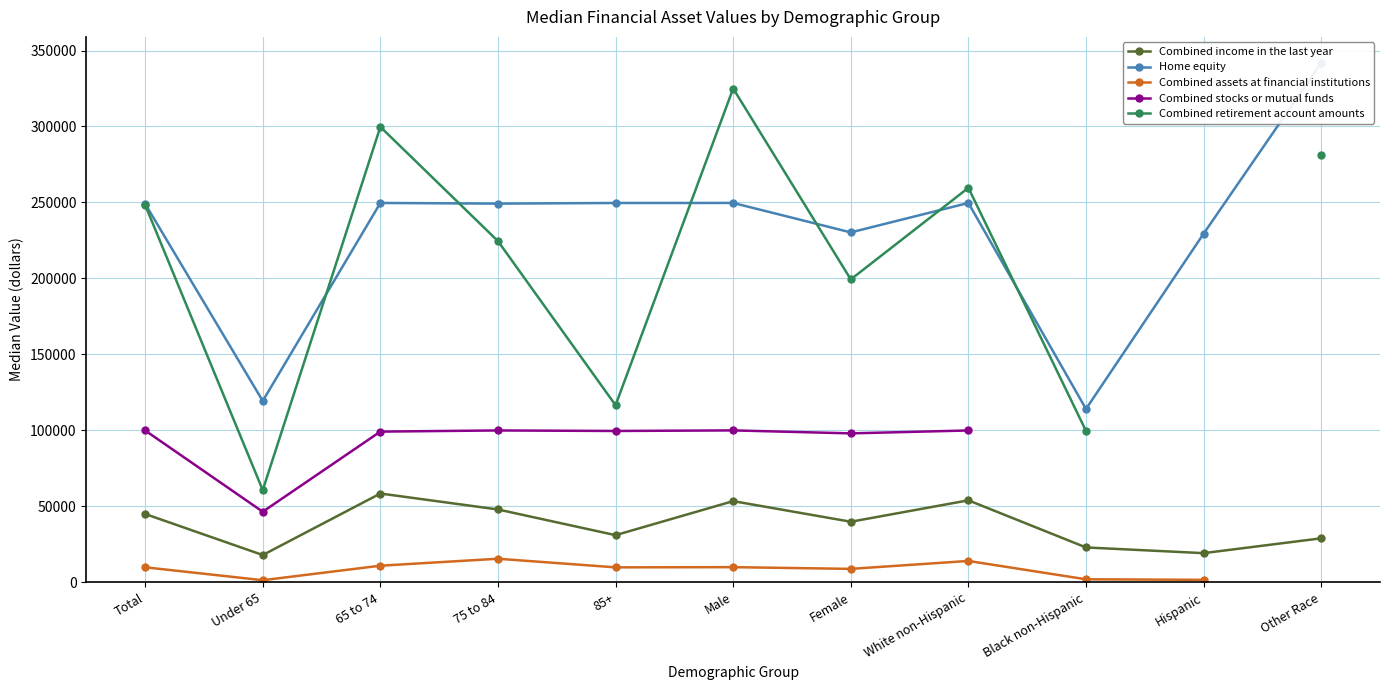

True or false: Combined stocks or mutual funds has more than 1 points higher than both neighbors.

True